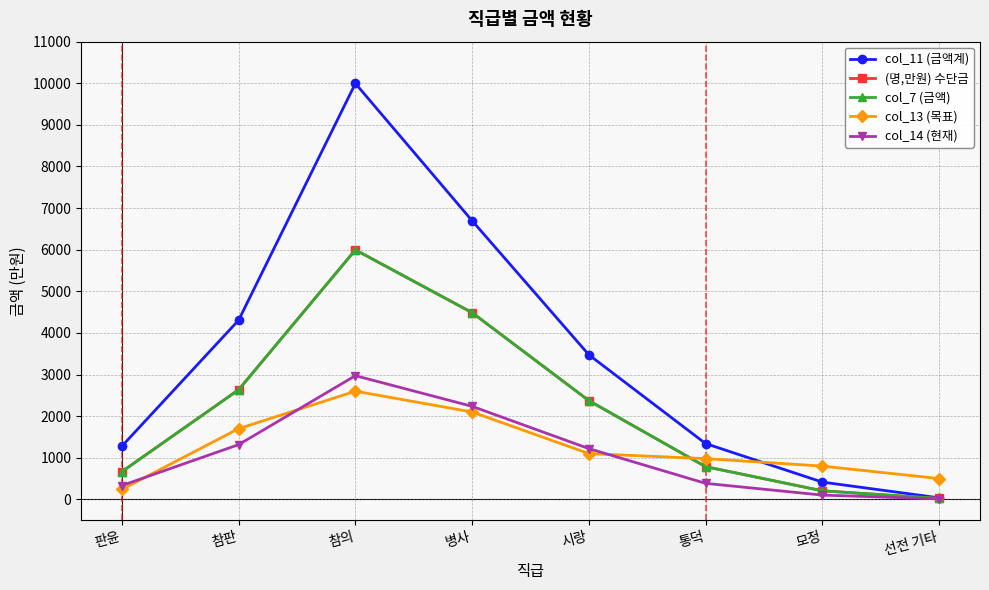

Which label corresponds to the largest value in the chart?

참의